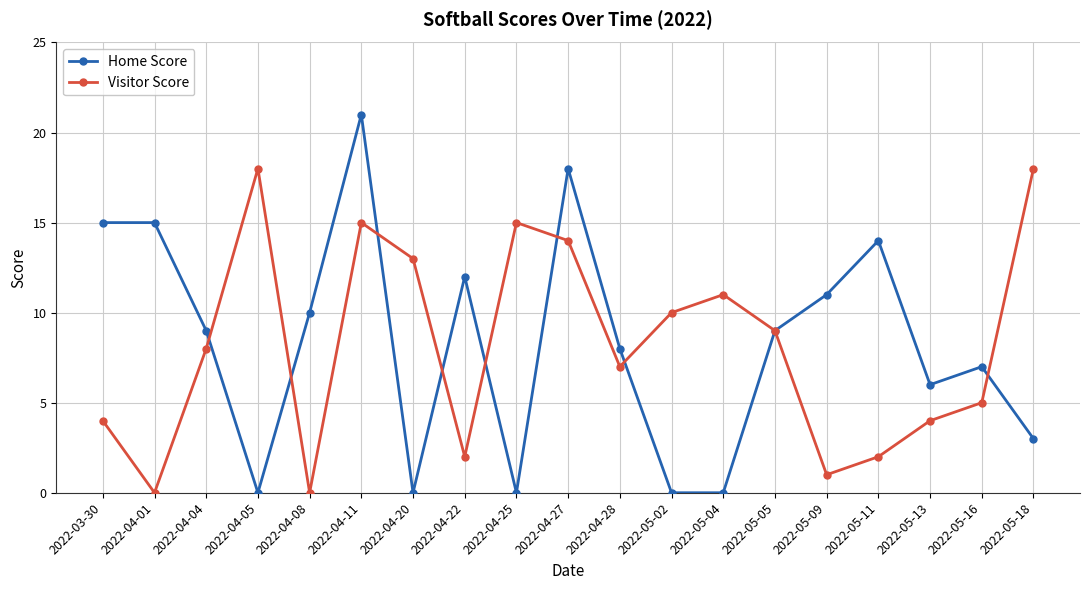

Count the number of data series in this chart.

2